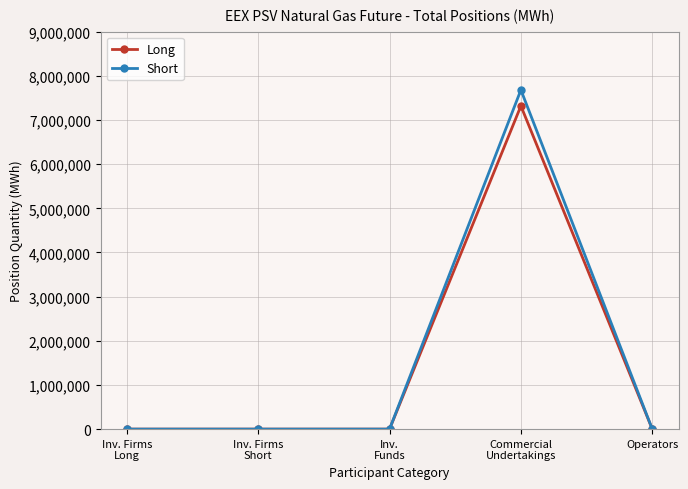

Is it true that Short equals 0 at Inv.
Funds?

True